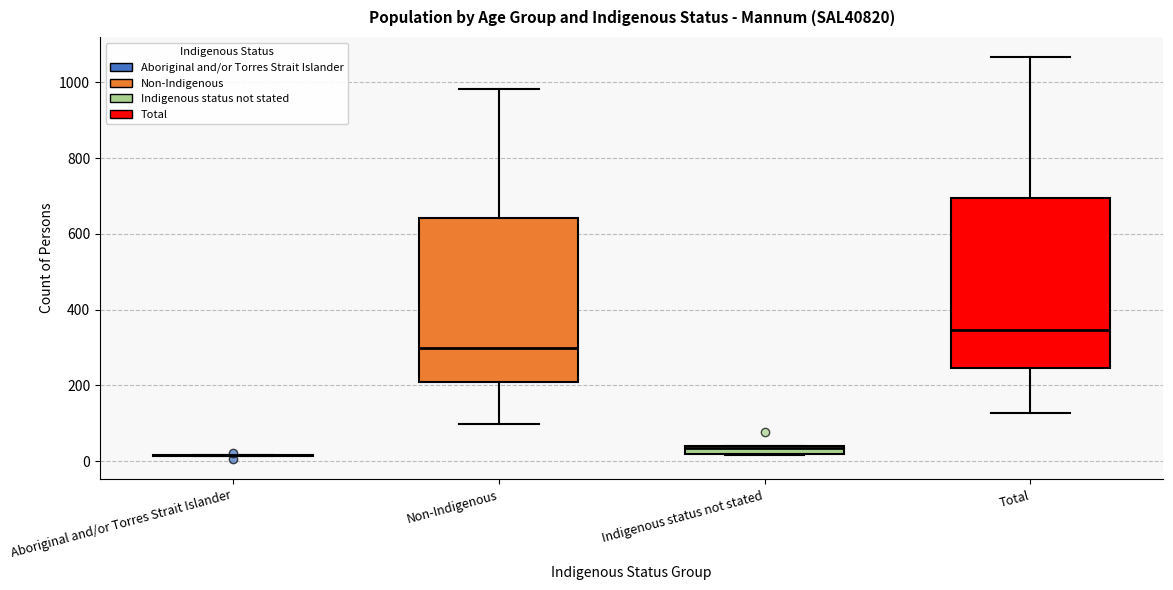

Where is the lower edge of the box for Indigenous status not stated on the y-axis? The values are not printed on the chart, so give them approximately, as read against the axis.

20